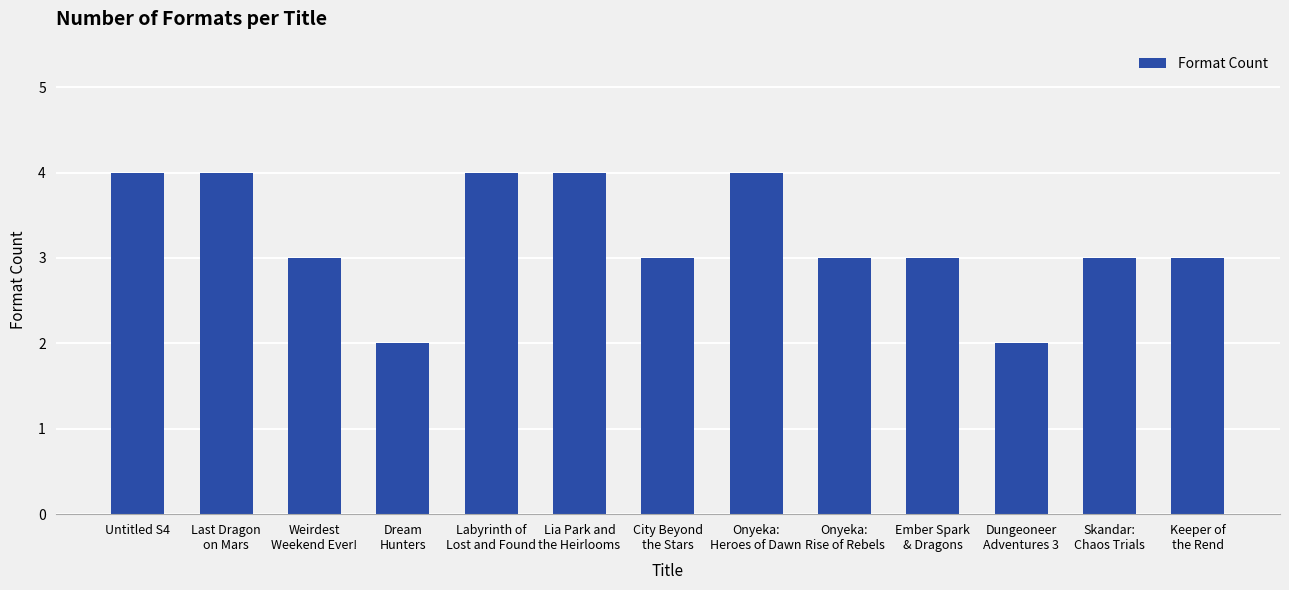

What is the difference between the second highest and minimum values?

2